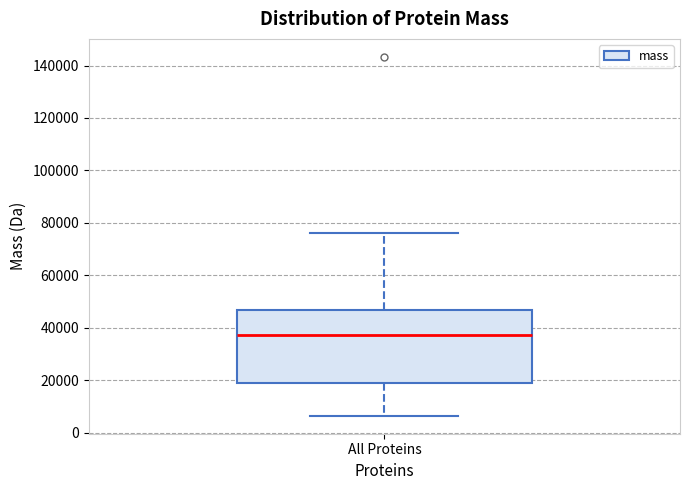

Where does the median line of the box for All Proteins sit on the y-axis? The values are not printed on the chart, so give them approximately, as read against the axis.

38000